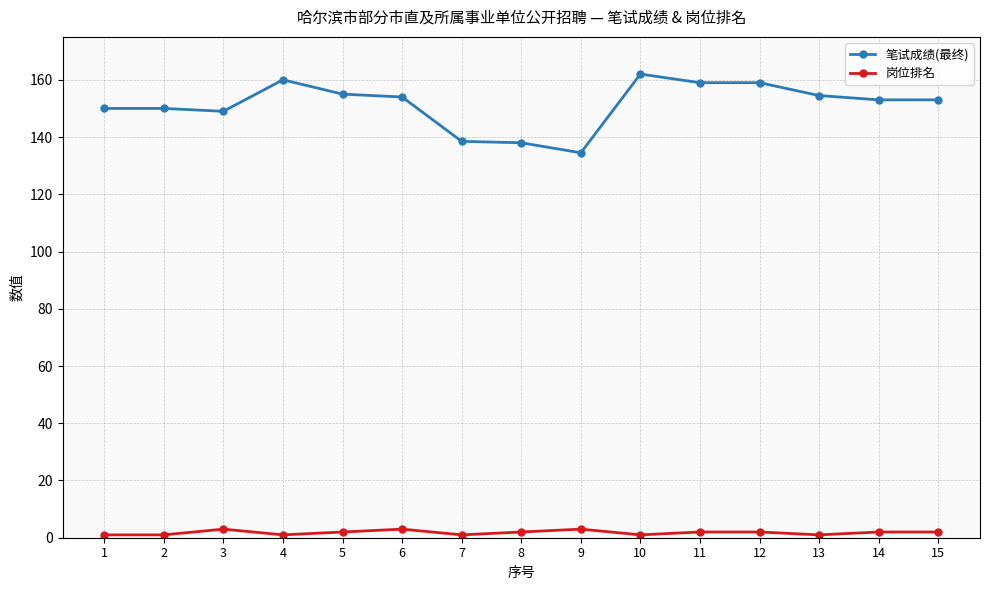

What value does the 岗位排名 series have at 7?

1.0